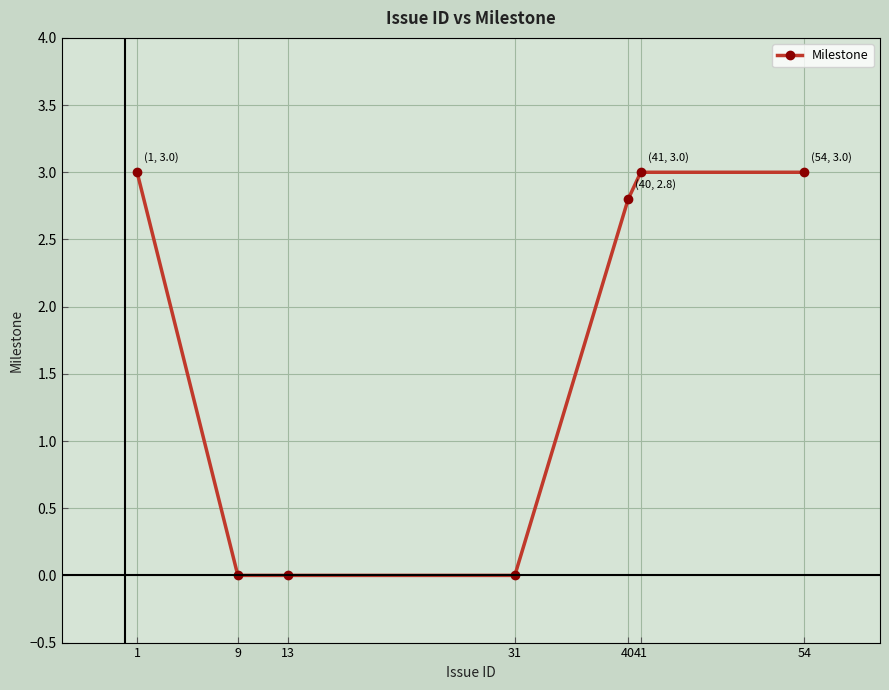

Count the number of categories in the chart.

7